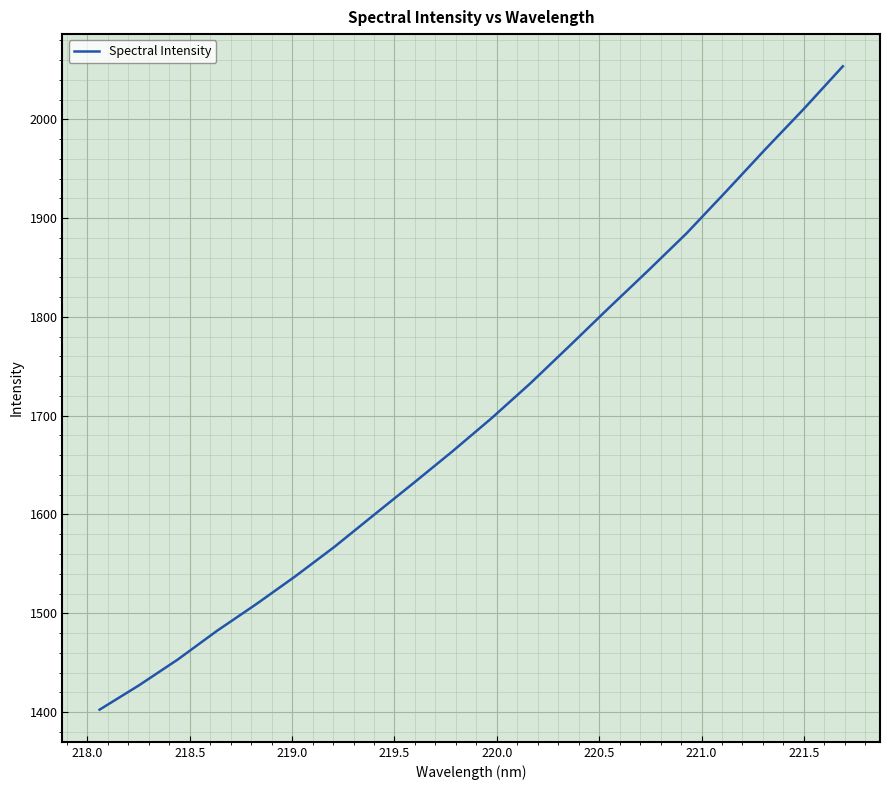

What is the difference between the maximum and minimum values?

651.3